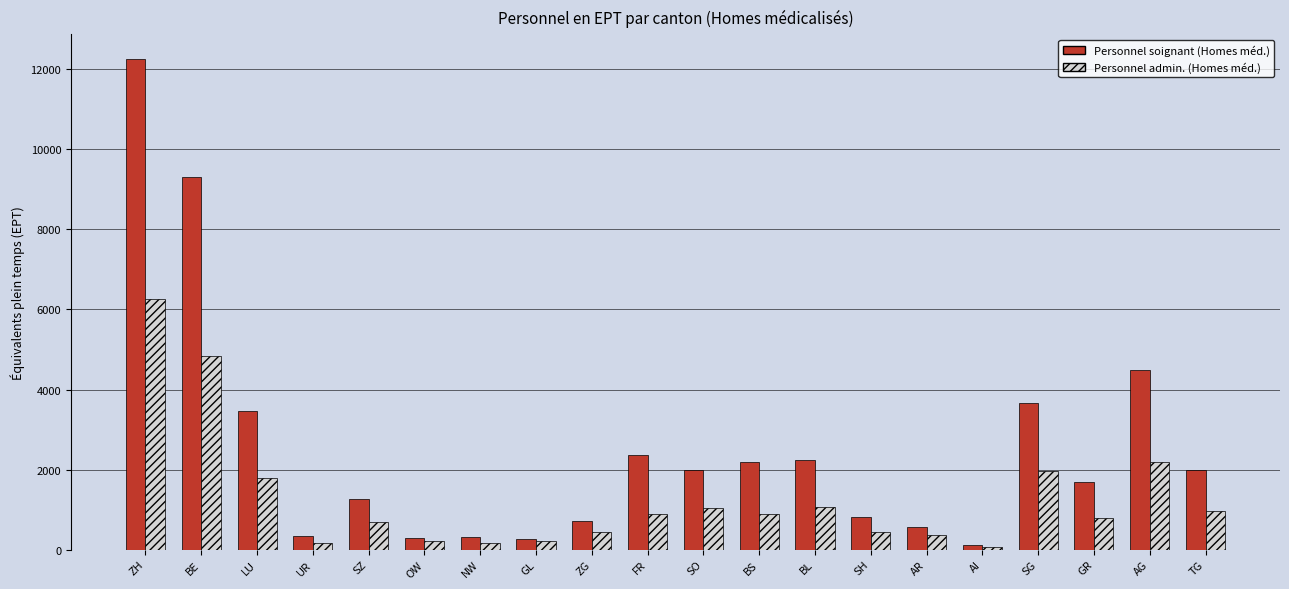

What is the label of the 20th bar from the left?

TG